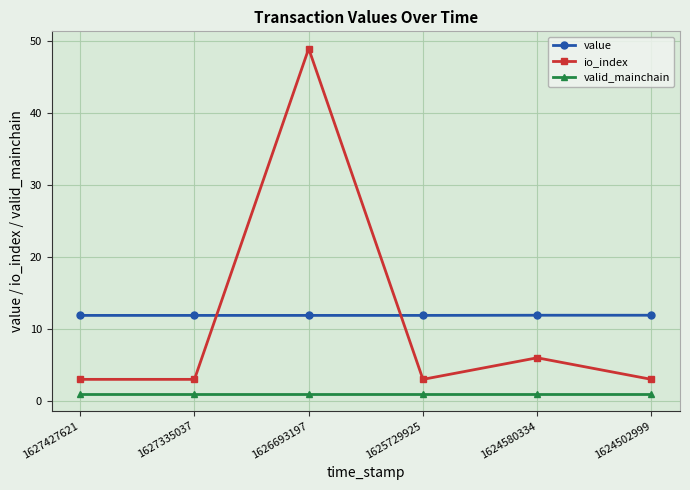

True or false: value has a value of 11.9 at 1625729925.

True